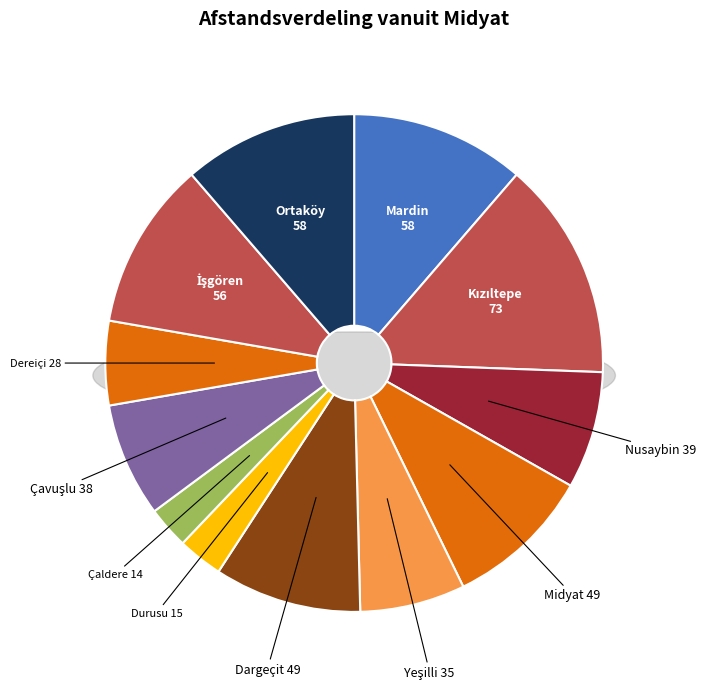

How many slices are in this pie chart?

12